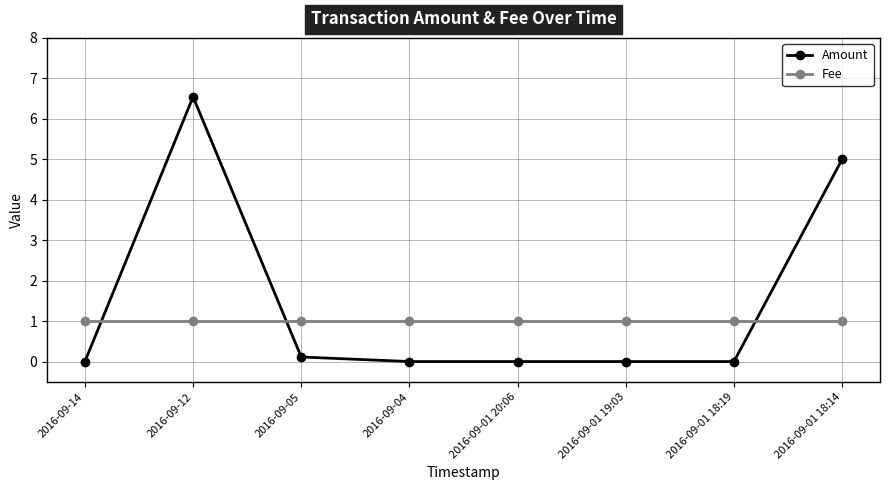

At which category is the sum across all series the highest?

2016-09-12